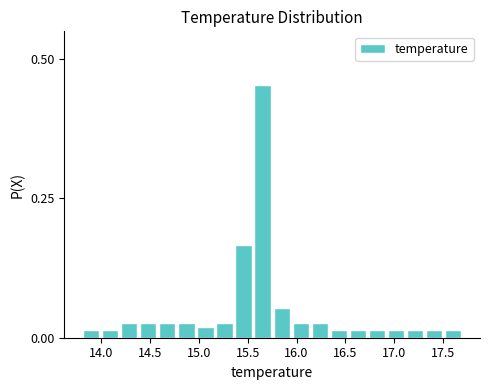

Read against the x-axis, roughly where is the centre of the tallest bar?

15.65